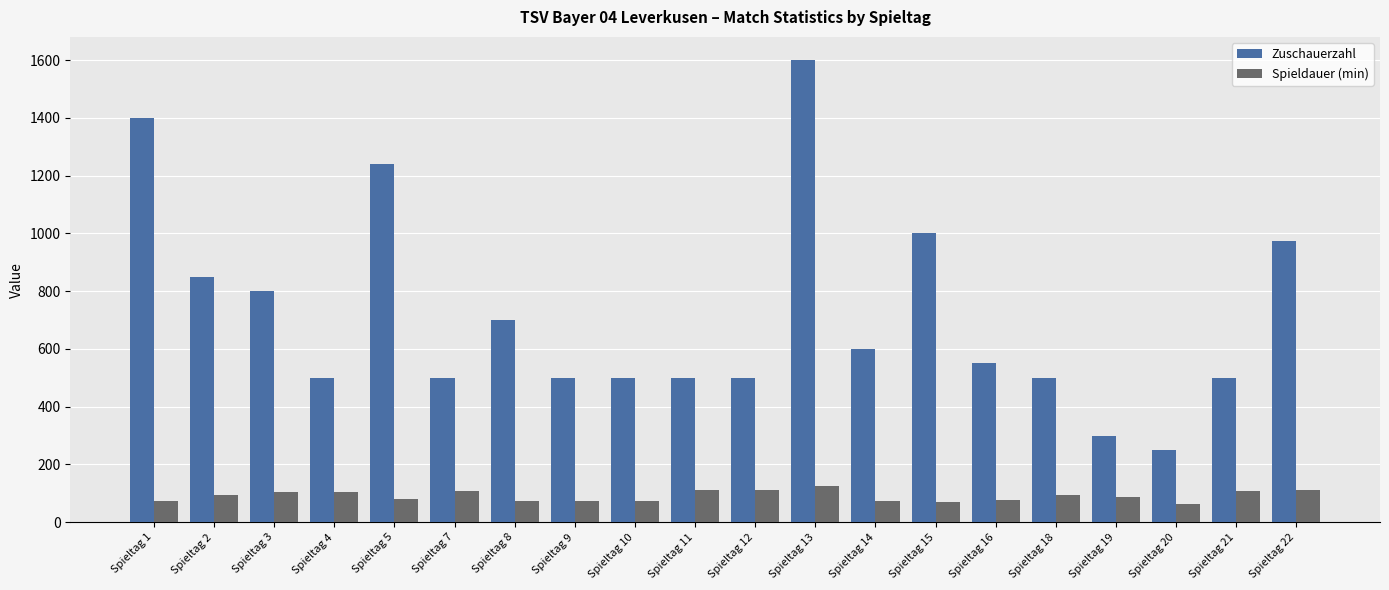

Which series has the largest range (max minus min)?

Zuschauerzahl